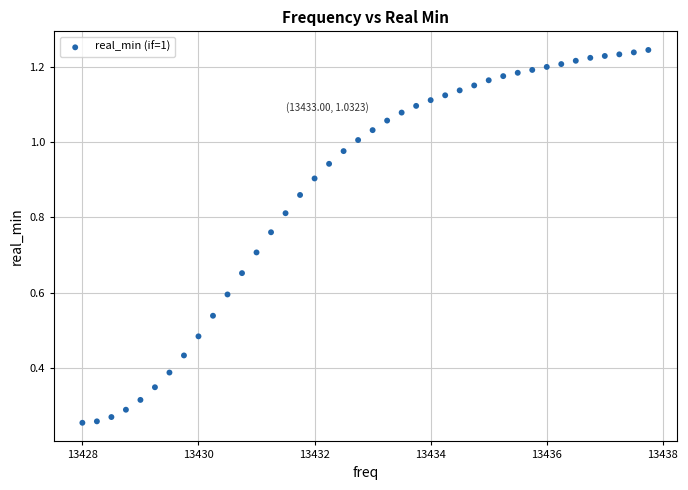

What is the range of X values (max minus min)?

9.8